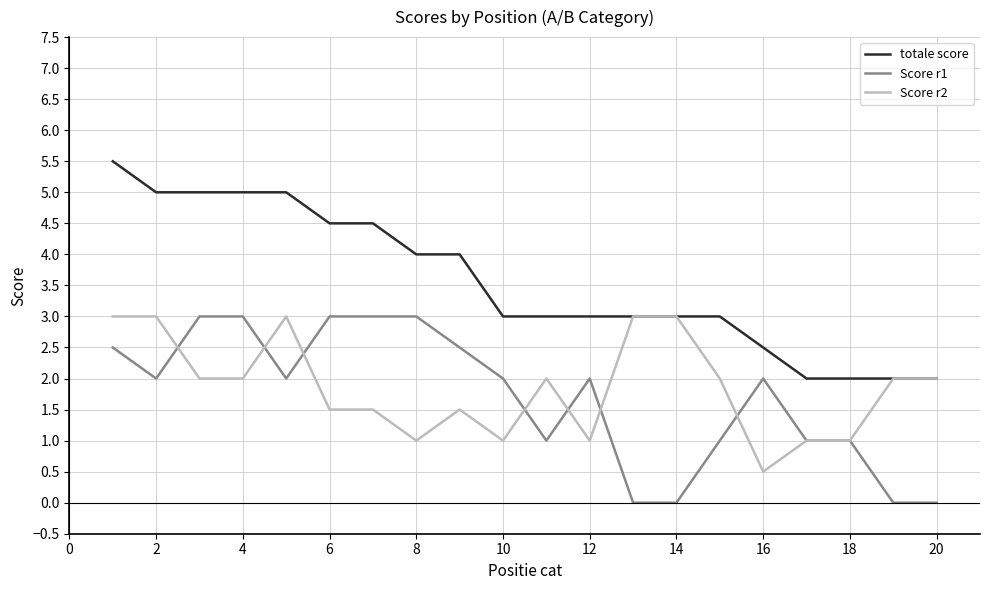

Which series has the largest range (max minus min)?

totale score